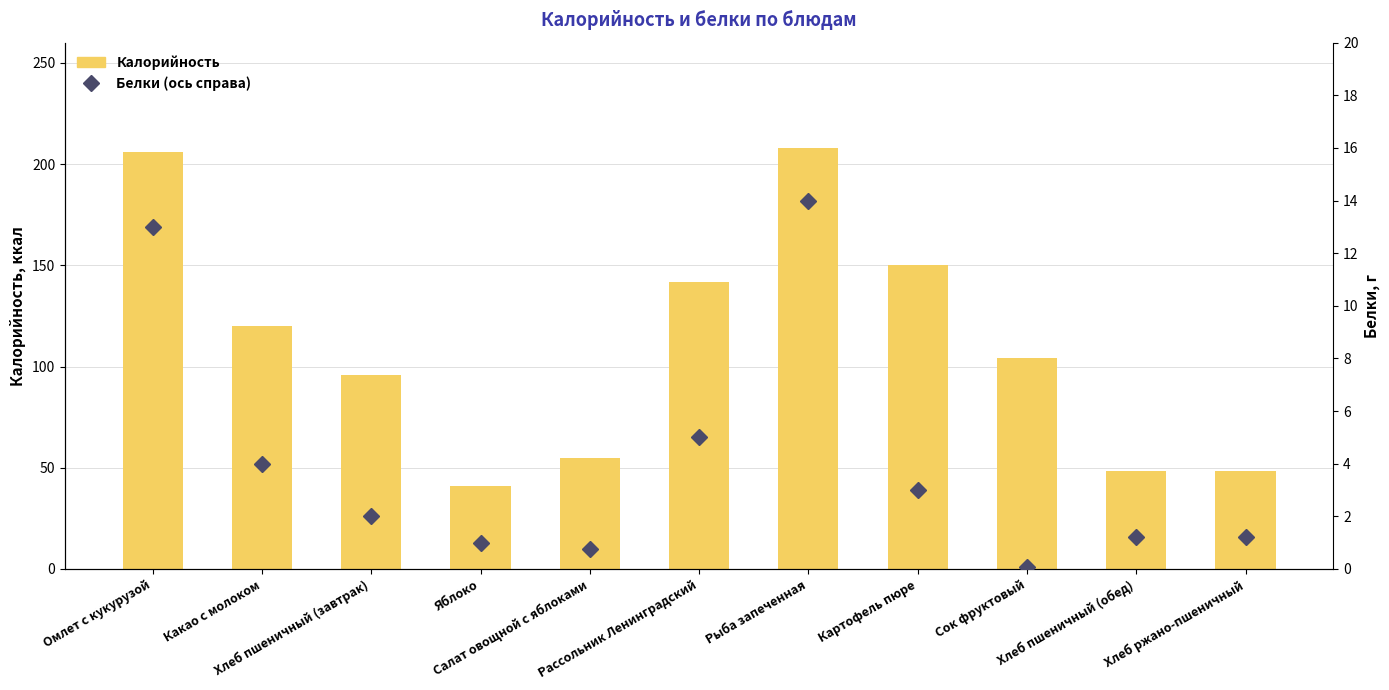

Rank the series at Омлет с кукурузой from highest to lowest value.

Калорийность, Белки